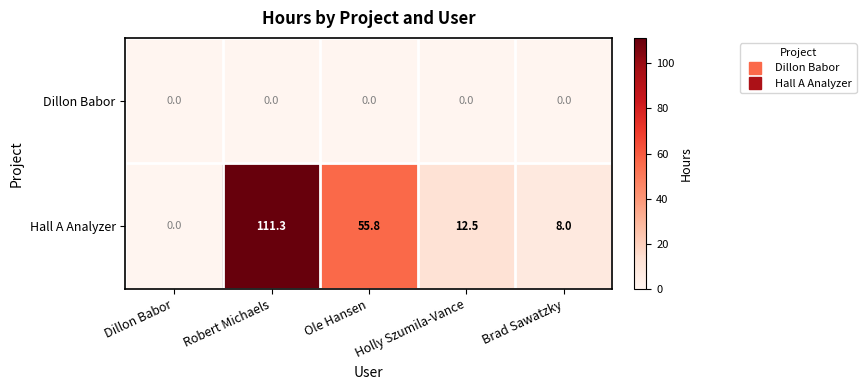

Which series has the largest range (max minus min)?

Hall A Analyzer